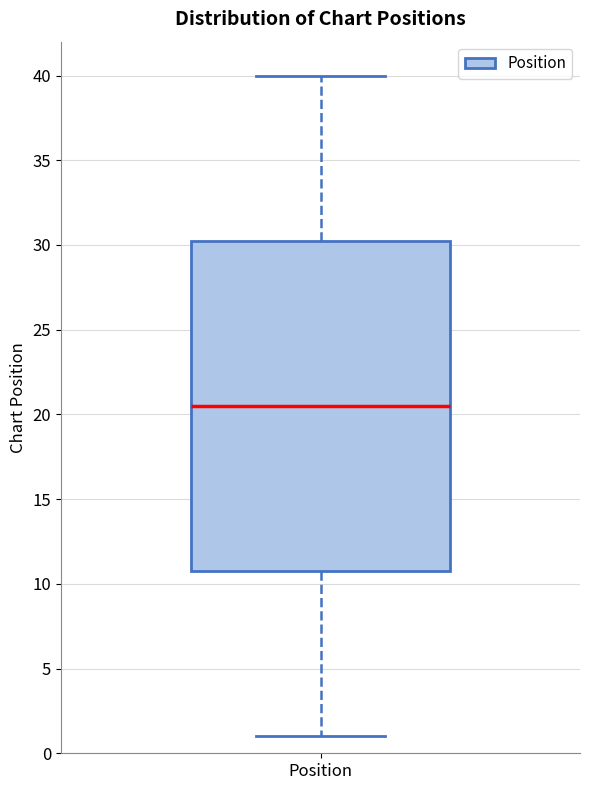

Transcribe this box plot: give where the median line is, the range the box spans, and where the two whiskers end, as read against the y-axis. The values are not printed on the chart, so give them approximately, as read against the axis.

median 20.5, box 11.0 to 30.5, whiskers 1.0 to 40.0